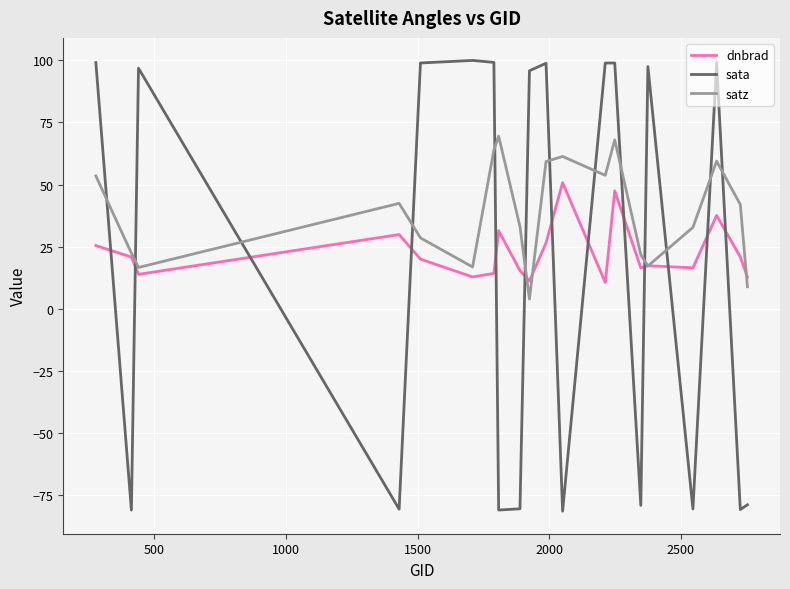

Which series has the largest range (max minus min)?

sata